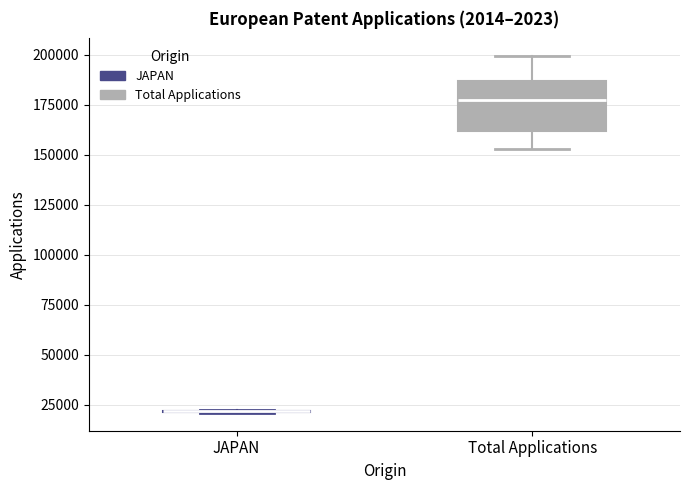

Where does the lower whisker of the box for Total Applications end on the y-axis? The values are not printed on the chart, so give them approximately, as read against the axis.

155000